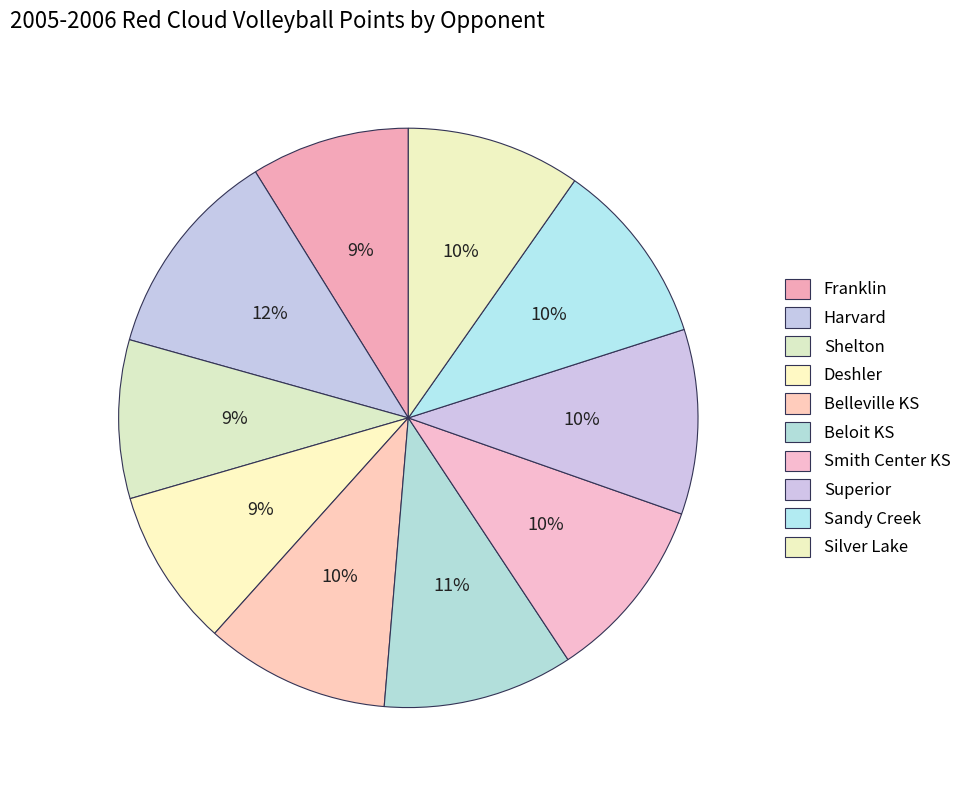

To the nearest percent, what is the combined percentage of Superior and Beloit KS?

21%